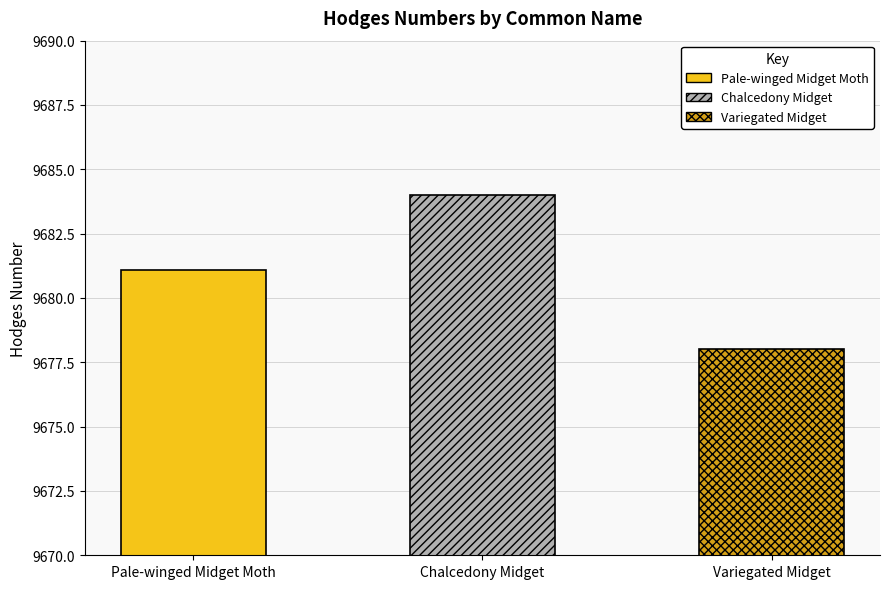

Reading right to left, transcribe all the data shown in this chart.

9678.0	9684.0	9681.1